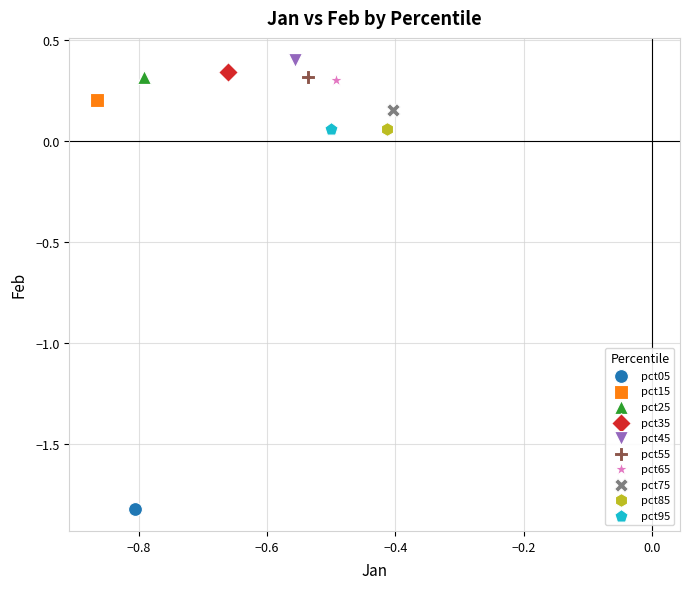

What are all the series names shown in the legend?

pct05, pct15, pct25, pct35, pct45, pct55, pct65, pct75, pct85, pct95